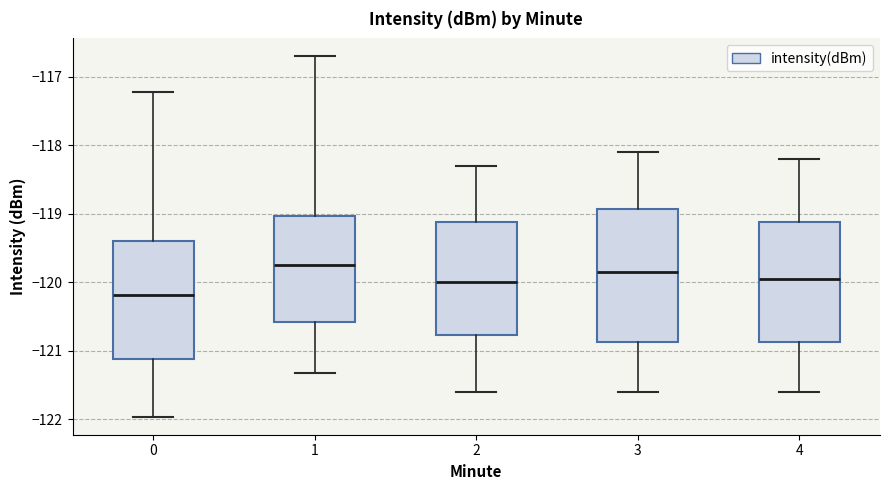

Reading left to right, read every box against the y-axis: the position of its median line, the range the box covers, and the ends of its whiskers. The values are not printed on the chart, so give them approximately, as read against the axis.

0: median -120.2, box -121.1 to -119.4, whiskers -122.0 to -117.2
1: median -119.7, box -120.6 to -119.0, whiskers -121.3 to -116.7
2: median -120.0, box -120.8 to -119.1, whiskers -121.6 to -118.3
3: median -119.8, box -120.9 to -118.9, whiskers -121.6 to -118.1
4: median -119.9, box -120.9 to -119.1, whiskers -121.6 to -118.2